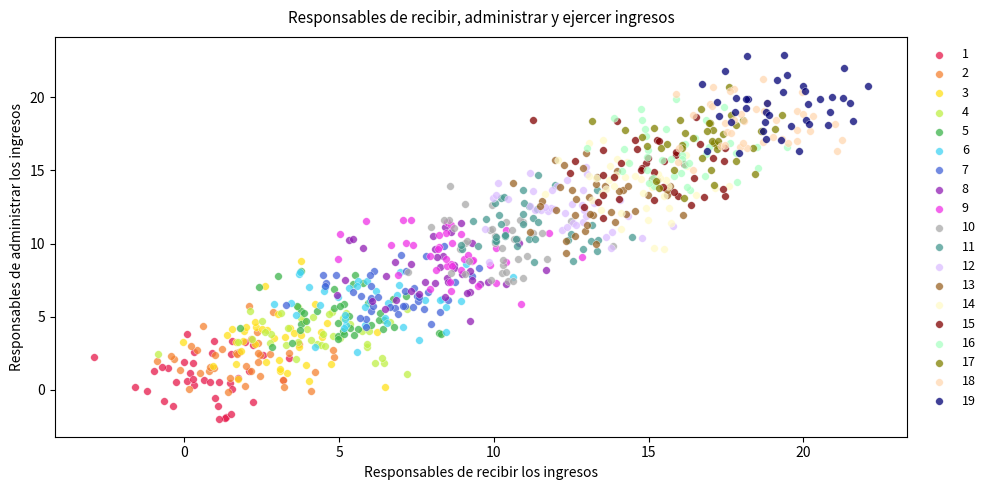

Which series contains the highest Y value?

19